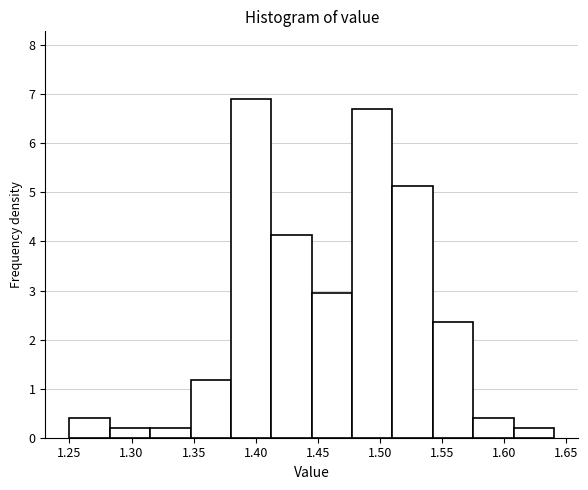

What is the height of the bar covering 1.380 to 1.415 on the x-axis? Neither the bar edges nor the heights are printed on the chart, so give them approximately, as read against the axes.

6.9